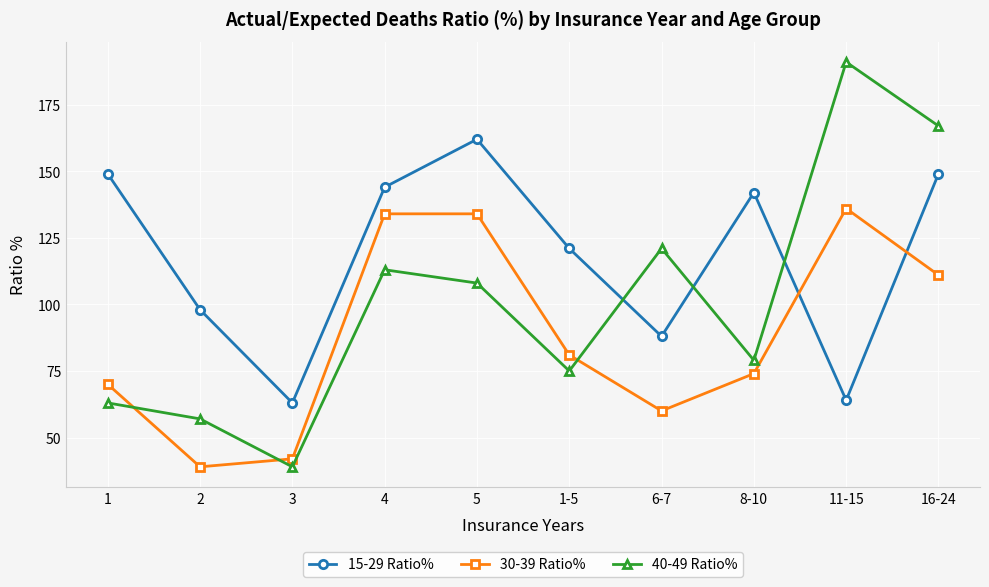

What is the highest value of the 40-49 Ratio% series?

191